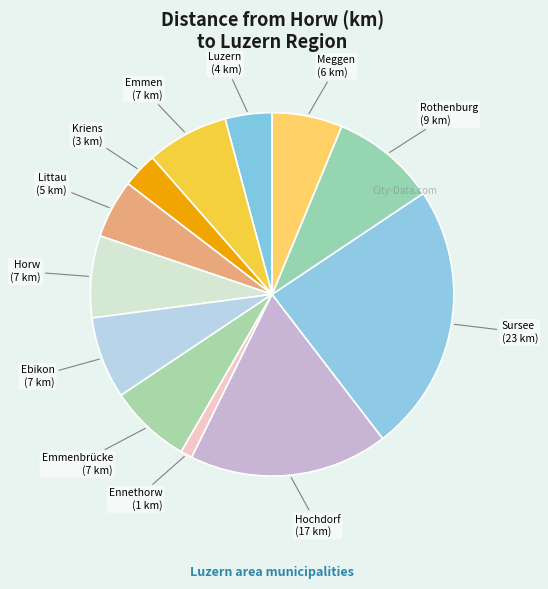

Does Sursee represent more than half of the total?

No